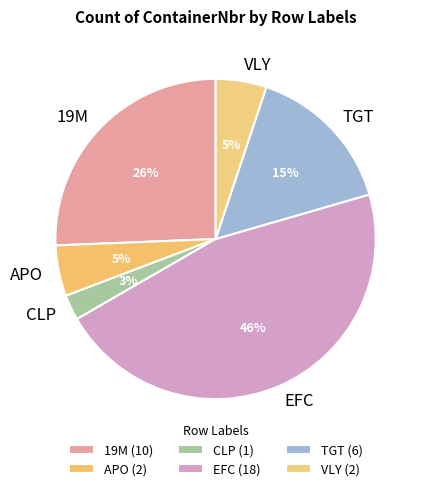

Between 19M and CLP, which is larger?

19M